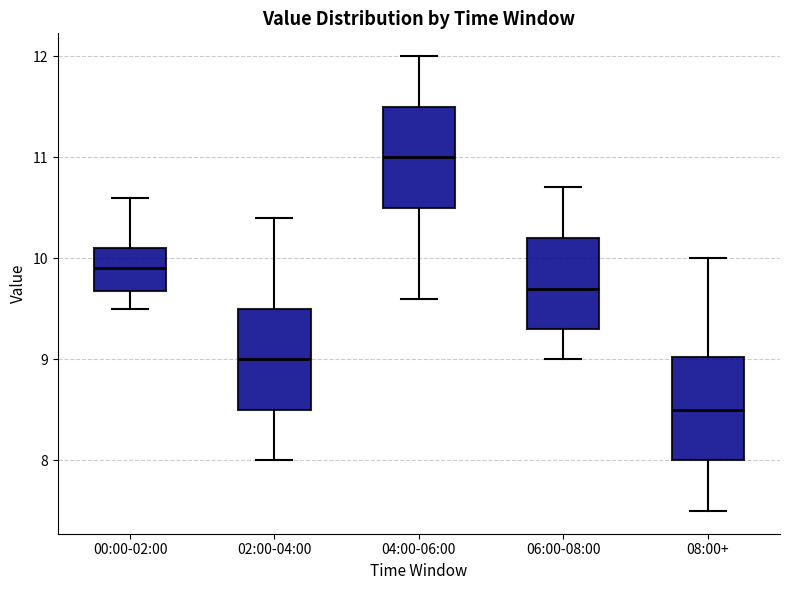

Which box's median line is the lowest?

08:00+